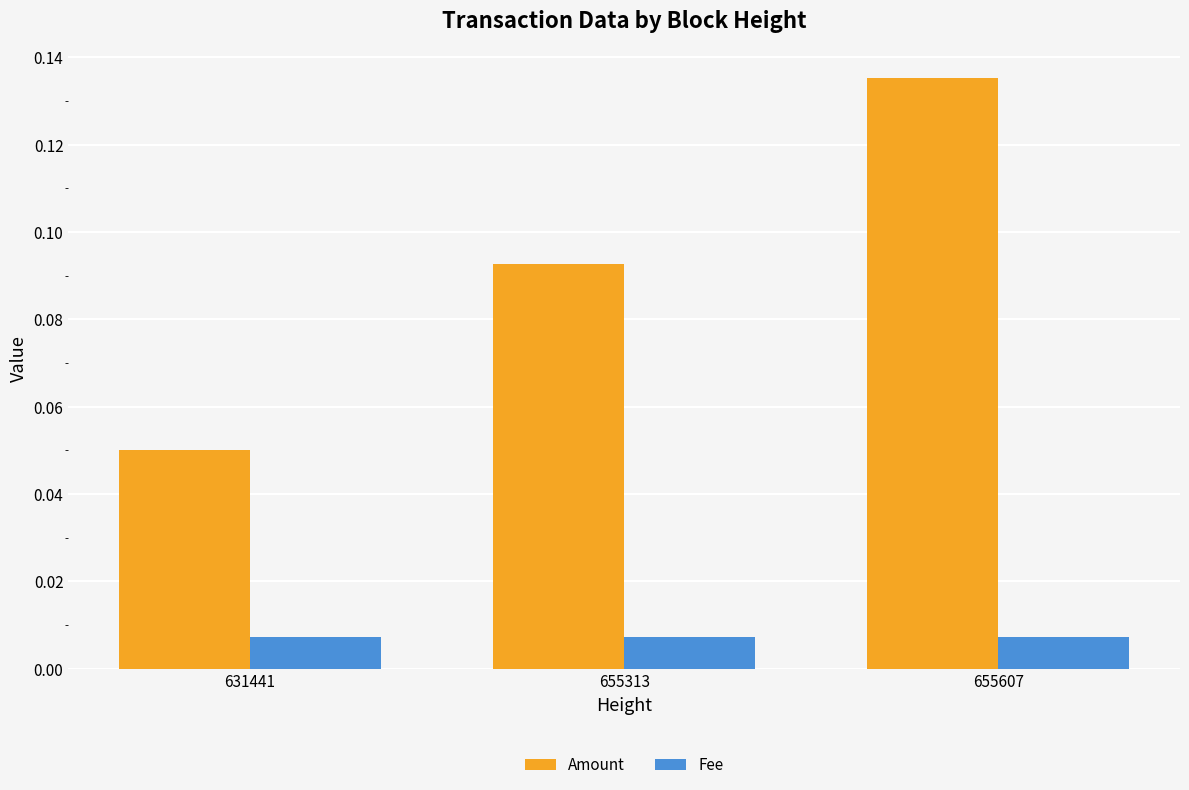

Between 631441 and 655313, which series saw the biggest shift?

Amount